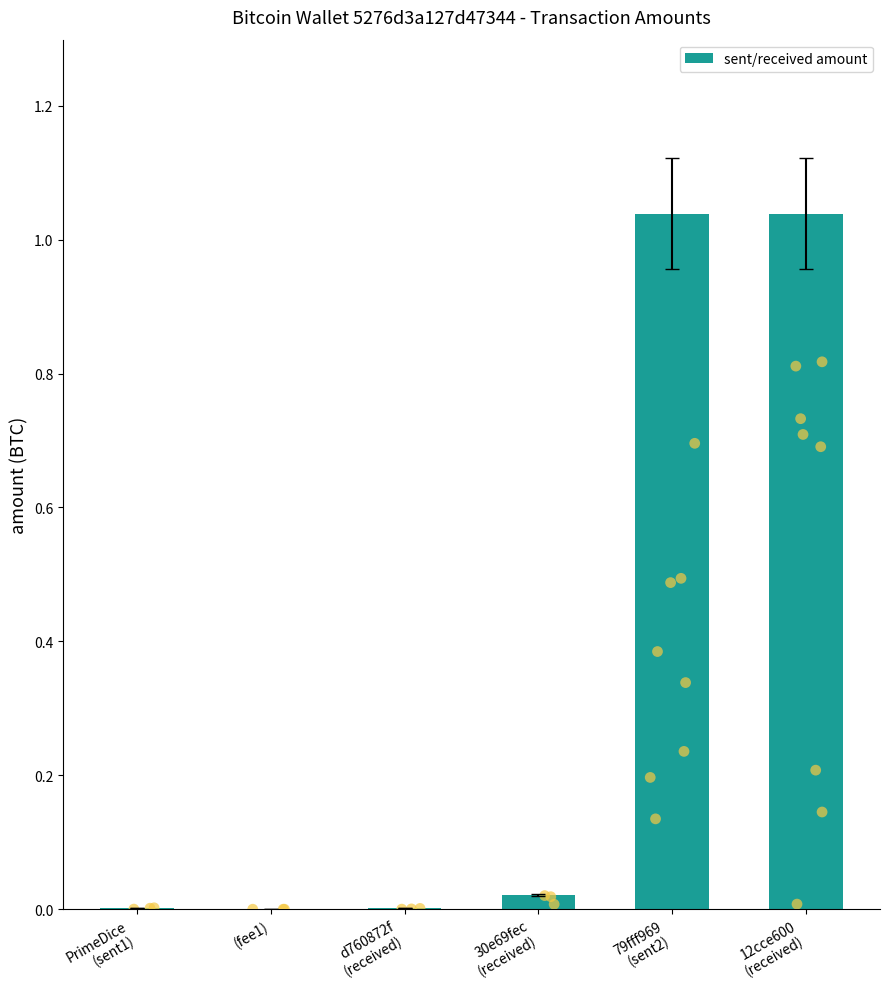

Between PrimeDice
(sent1) and 12cce600
(received), which is larger?

12cce600
(received)